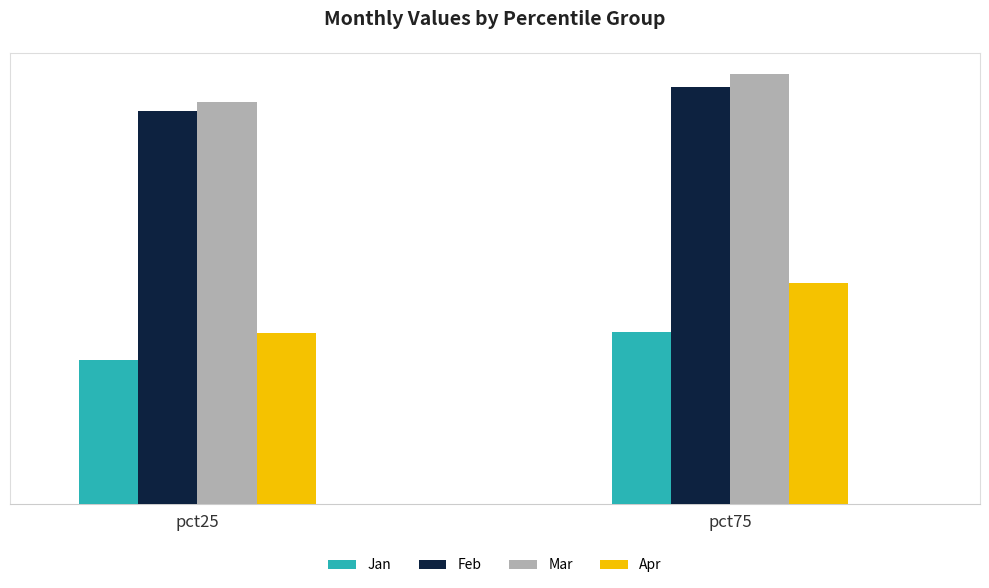

The value of Mar at pct75 is 2.0. True or false?

True